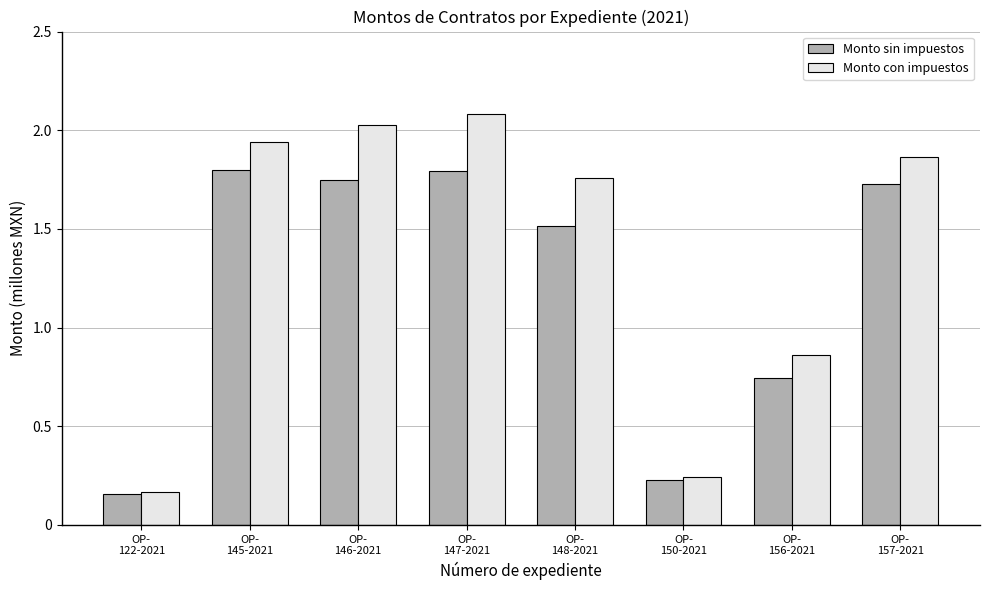

What is the approximate value of Monto sin impuestos at OP-
148-2021?

1.5